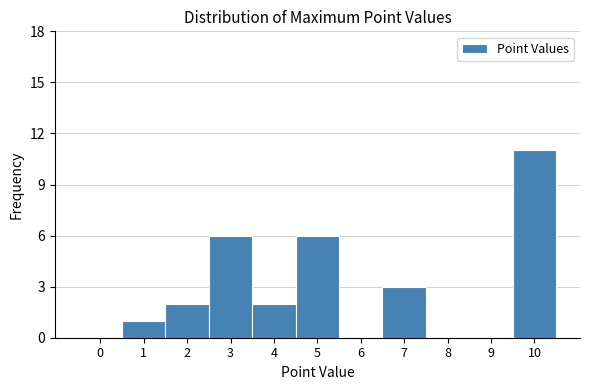

Reading left to right, transcribe all the data shown in this chart.

0=0	1=1	2=2	3=6	4=2	5=6	6=0	7=3	8=0	9=0	10=11